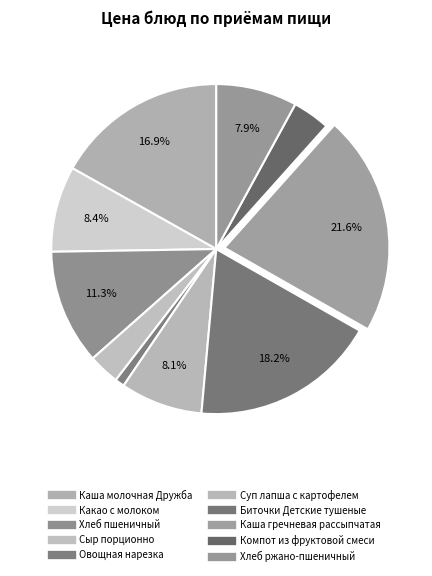

What percentage is the Хлеб пшеничный slice, to the nearest percent?

11%